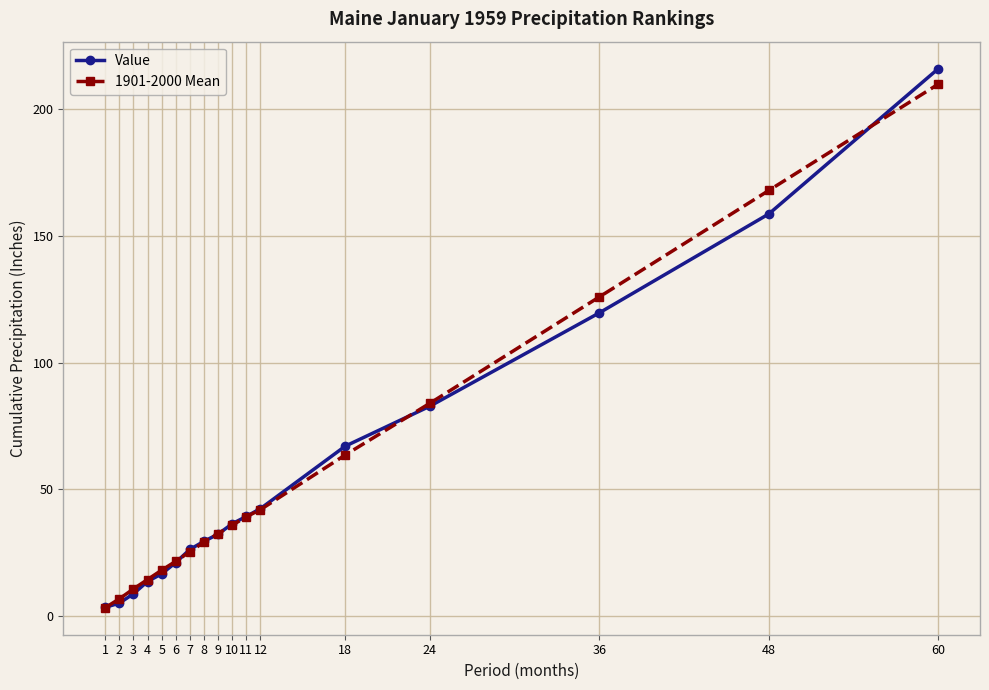

What is the maximum value shown in the chart?

216.0